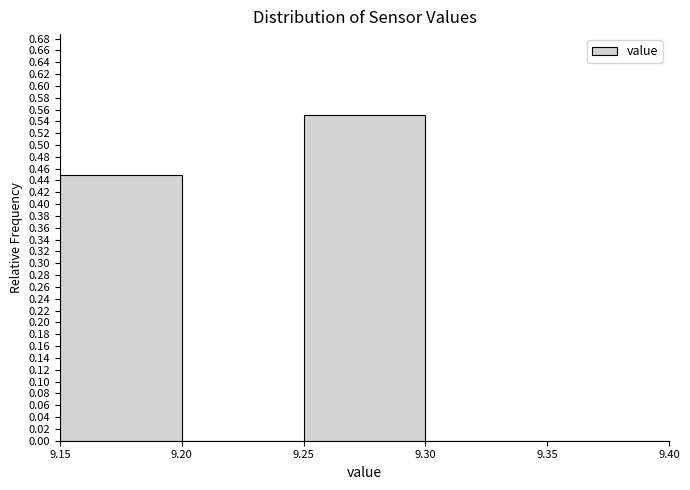

How tall is the bar that spans 9.15 to 9.20 on the x-axis? The values are not printed on the chart, so give them approximately, as read against the axis.

0.45